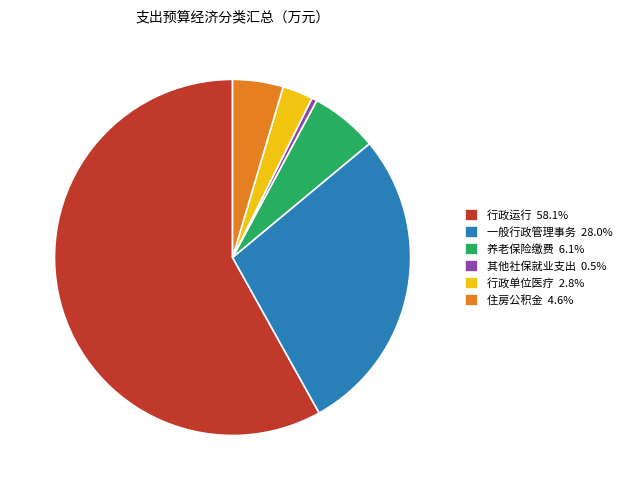

Do 行政单位医疗 2.8% and 行政运行 58.1% together represent more than half of the pie?

Yes